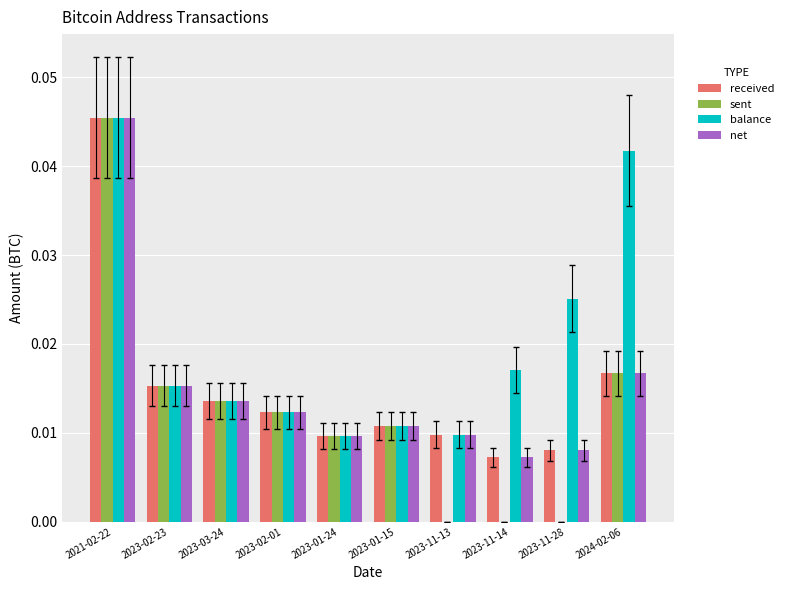

Which series changed the most between 2023-01-24 and 2024-02-06?

balance